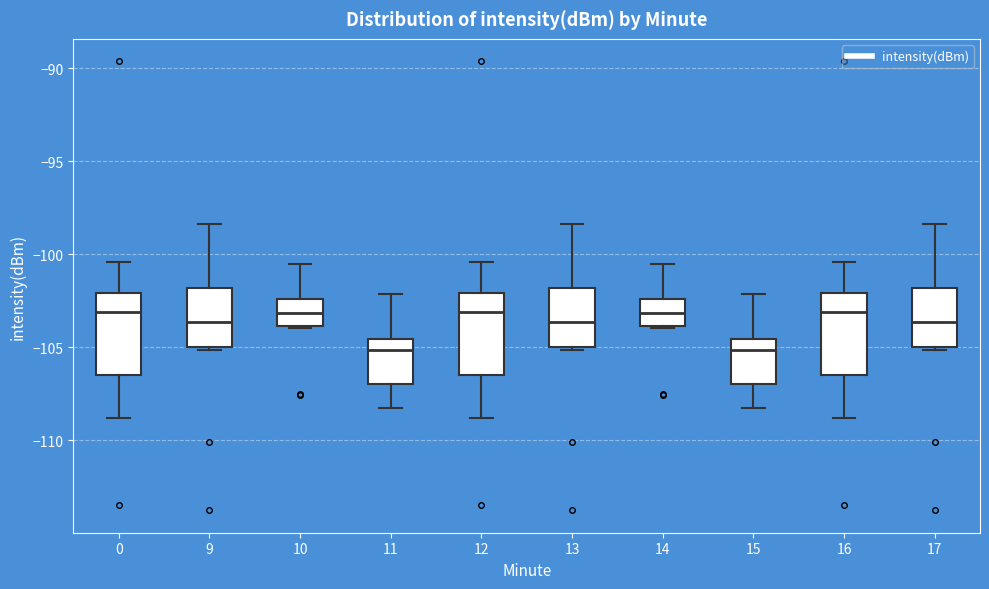

Reading left to right, read every box against the y-axis: the position of its median line, the range the box covers, and the ends of its whiskers. The values are not printed on the chart, so give them approximately, as read against the axis.

0: median -103.0, box -106.5 to -102.0, whiskers -109.0 to -100.5
9: median -103.5, box -105.0 to -102.0, whiskers -105.0 to -98.5
10: median -103.0, box -104.0 to -102.5, whiskers -104.0 to -100.5
11: median -105.0, box -107.0 to -104.5, whiskers -108.0 to -102.0
12: median -103.0, box -106.5 to -102.0, whiskers -109.0 to -100.5
13: median -103.5, box -105.0 to -102.0, whiskers -105.0 to -98.5
14: median -103.0, box -104.0 to -102.5, whiskers -104.0 to -100.5
15: median -105.0, box -107.0 to -104.5, whiskers -108.0 to -102.0
16: median -103.0, box -106.5 to -102.0, whiskers -109.0 to -100.5
17: median -103.5, box -105.0 to -102.0, whiskers -105.0 to -98.5